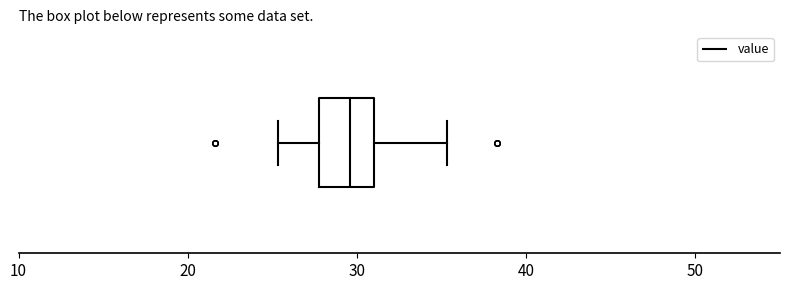

Where does the left whisker of the box end on the x-axis? The values are not printed on the chart, so give them approximately, as read against the axis.

25